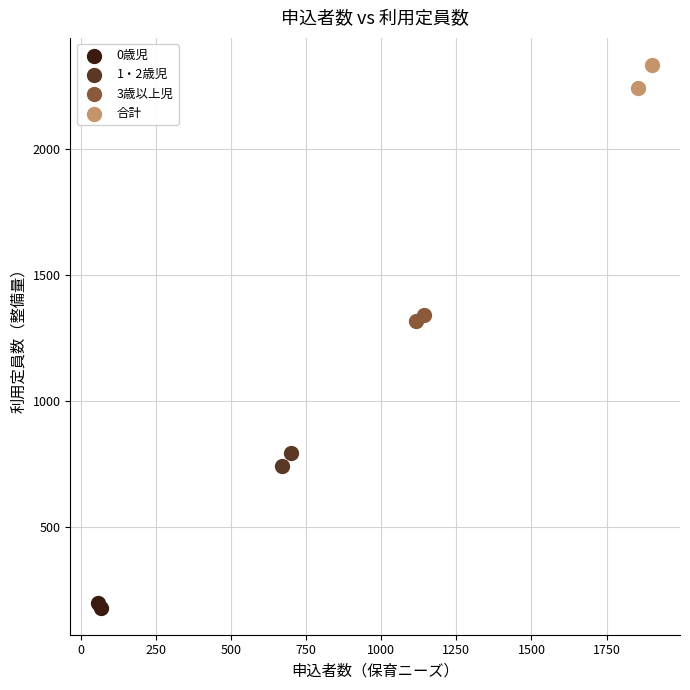

Which series reaches the minimum Y coordinate?

0歳児